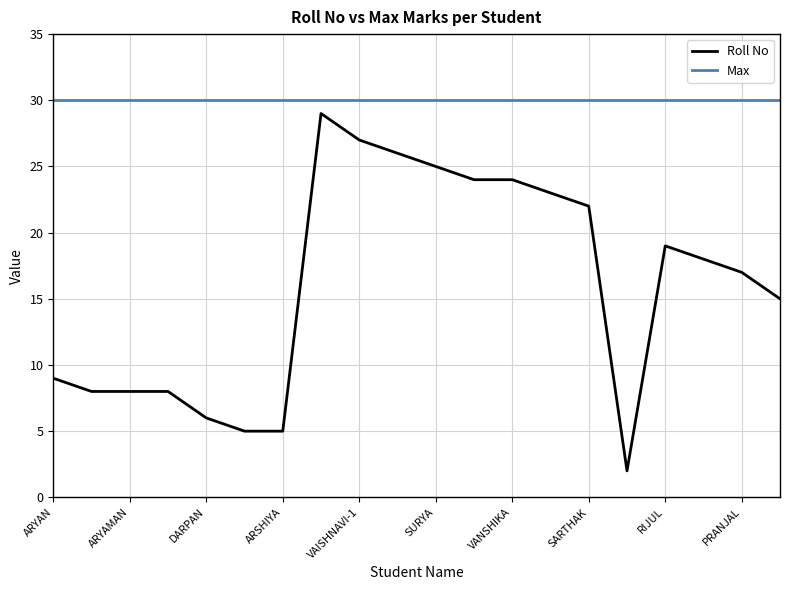

List the series in order of their overall mean, highest first.

Max, Roll No